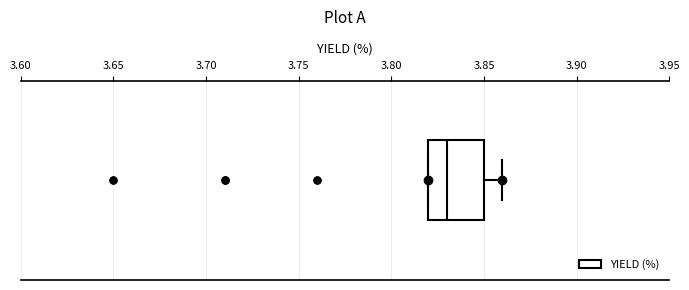

Read this box plot against the x-axis: the position of the median line, the range covered by the box, and the ends of both whiskers. The values are not printed on the chart, so give them approximately, as read against the axis.

median 3.83, box 3.82 to 3.85, whiskers 3.82 to 3.86